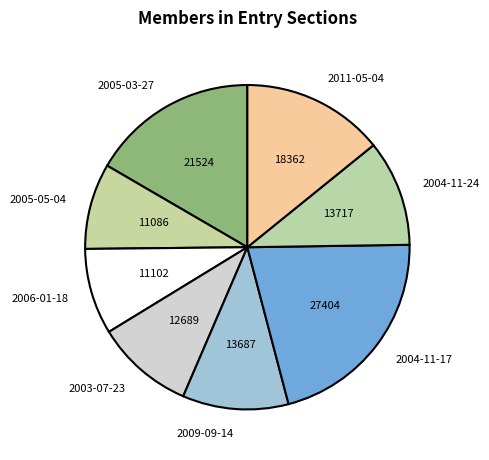

True or false: 2004-11-24 accounts for 23% of the total.

False